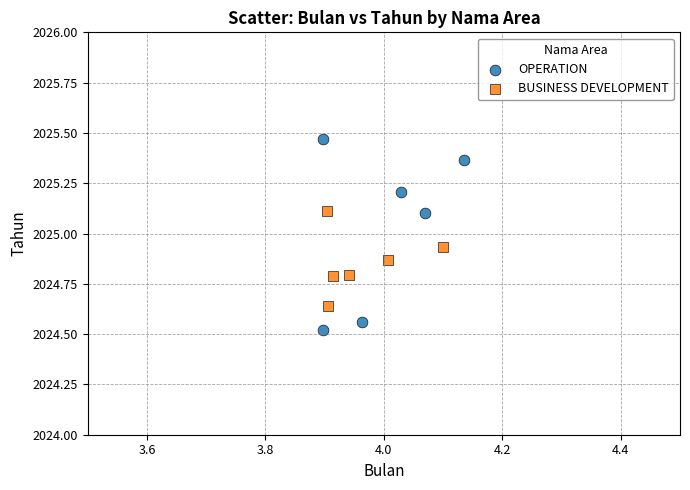

Which series has the widest spread of Y values?

OPERATION